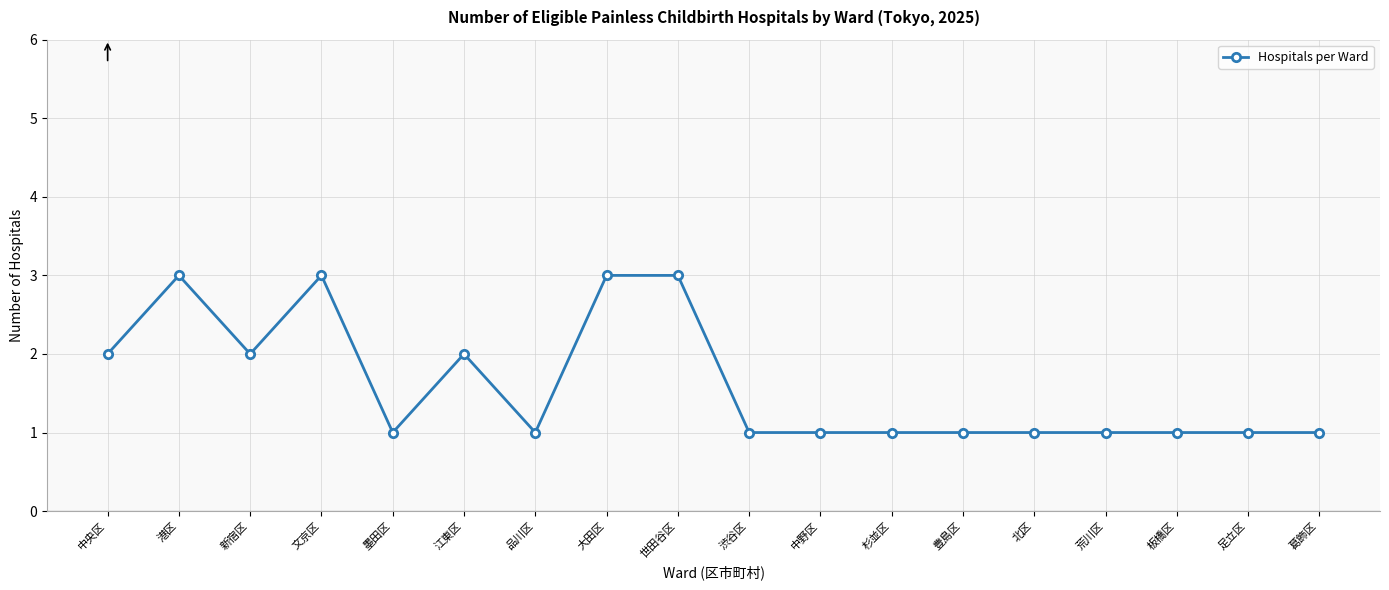

Where is the first local maximum?

港区